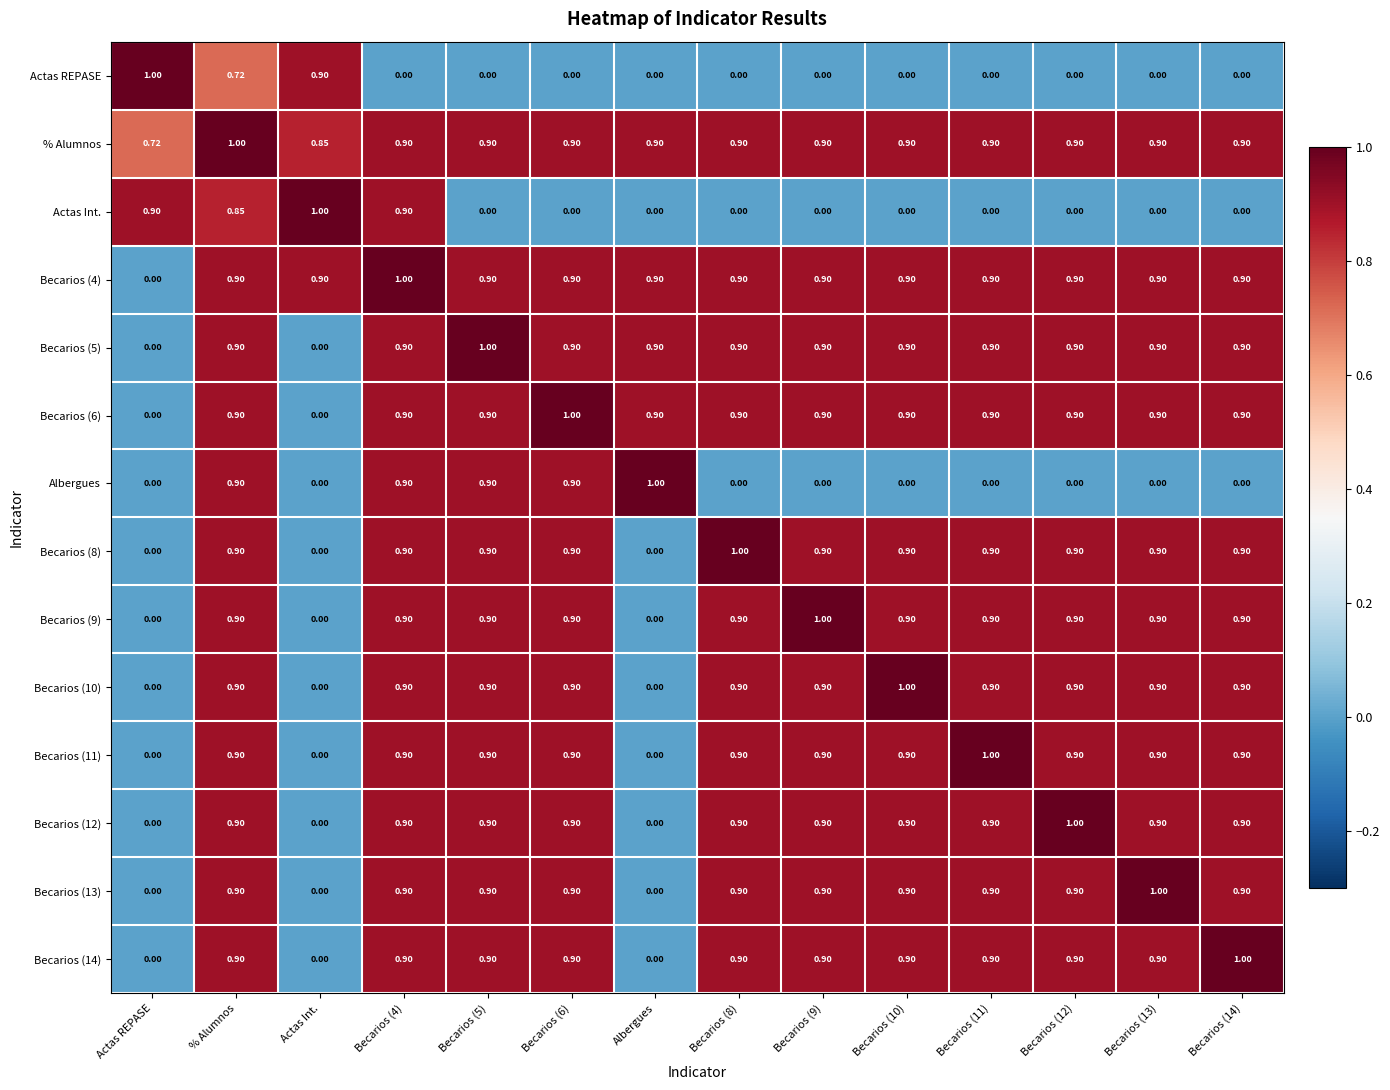

Which series has the largest total across all categories?

% Alumnos